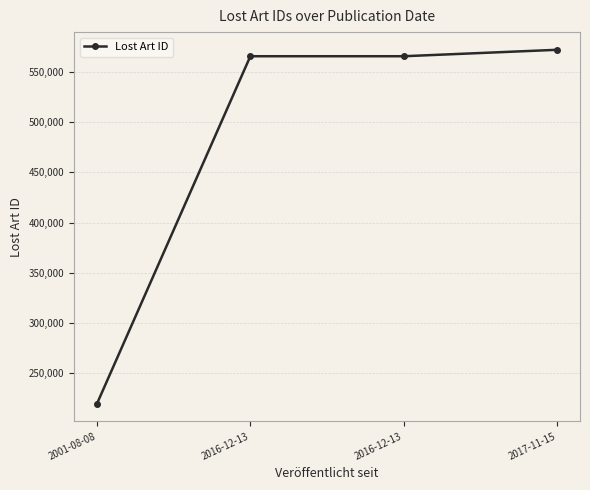

The value at 2016-12-13 is 565770. True or false?

True